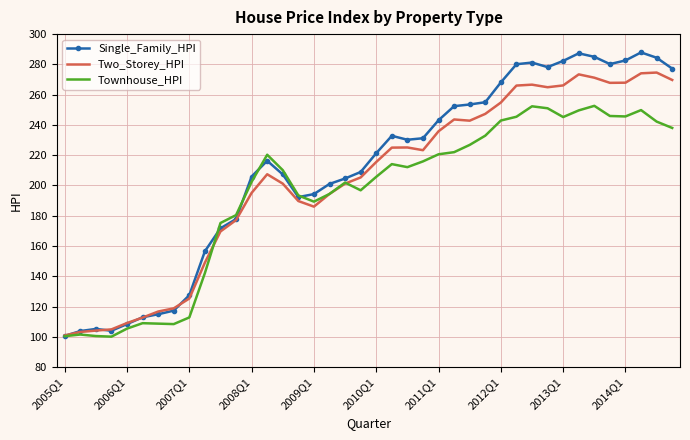

List the series in order of their peak value, lowest first.

Townhouse_HPI, Two_Storey_HPI, Single_Family_HPI